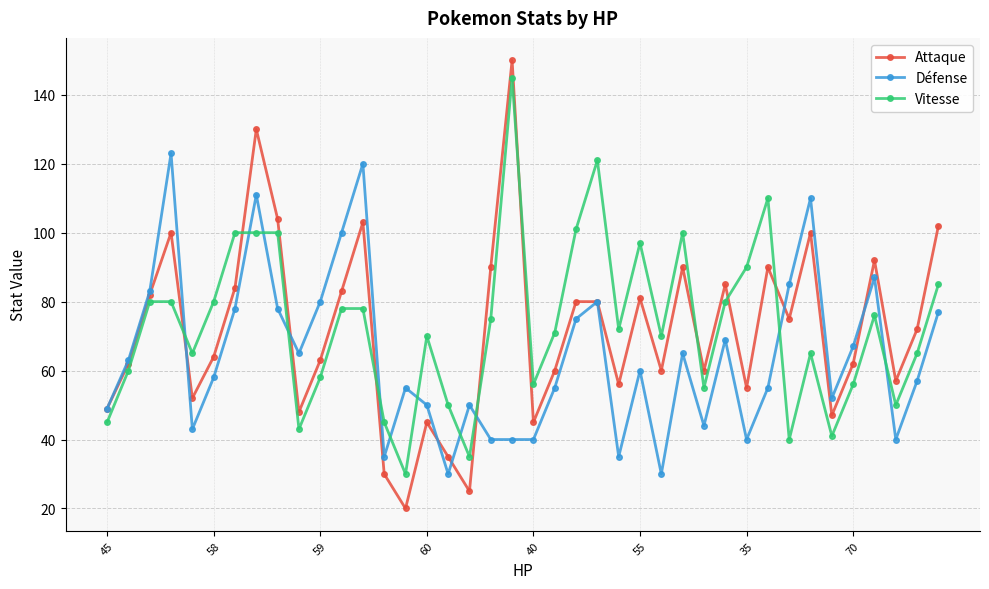

What is the maximum value for Attaque?

150